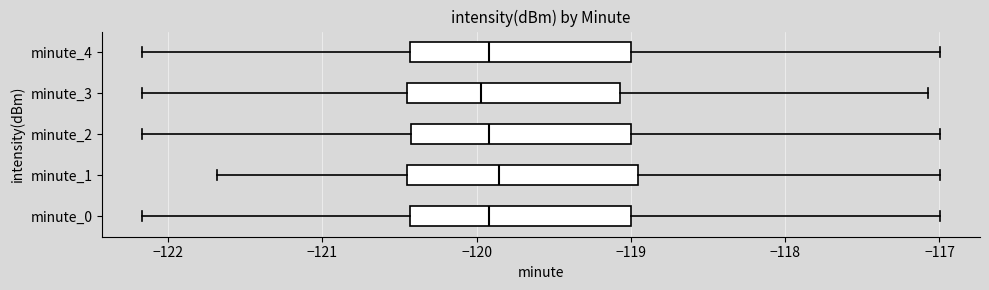

Reading bottom to top, transcribe this box plot: for each box, give where its median line is, the range the box spans, and where its two whiskers end, as read against the x-axis. The values are not printed on the chart, so give them approximately, as read against the axis.

minute_0: median -119.9, box -120.4 to -119.0, whiskers -122.2 to -117.0
minute_1: median -119.9, box -120.5 to -119.0, whiskers -121.7 to -117.0
minute_2: median -119.9, box -120.4 to -119.0, whiskers -122.2 to -117.0
minute_3: median -120.0, box -120.5 to -119.1, whiskers -122.2 to -117.1
minute_4: median -119.9, box -120.4 to -119.0, whiskers -122.2 to -117.0